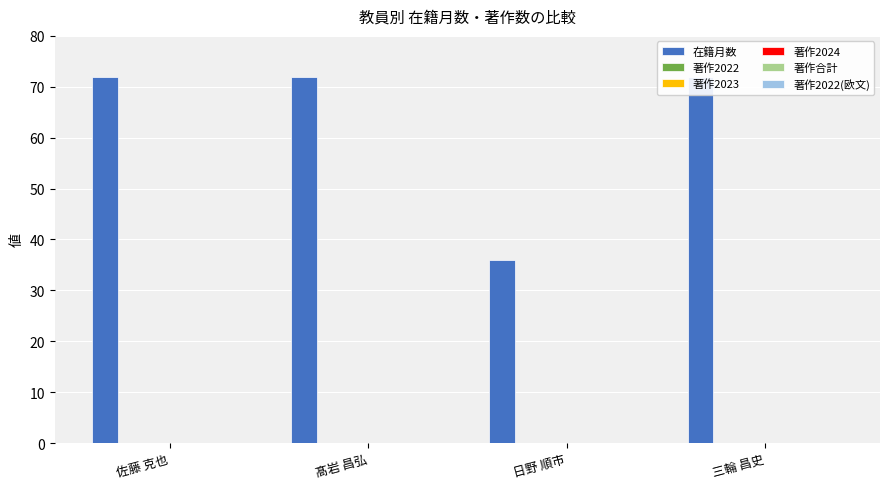

At which category does the chart reach its minimum across all series?

佐藤 克也